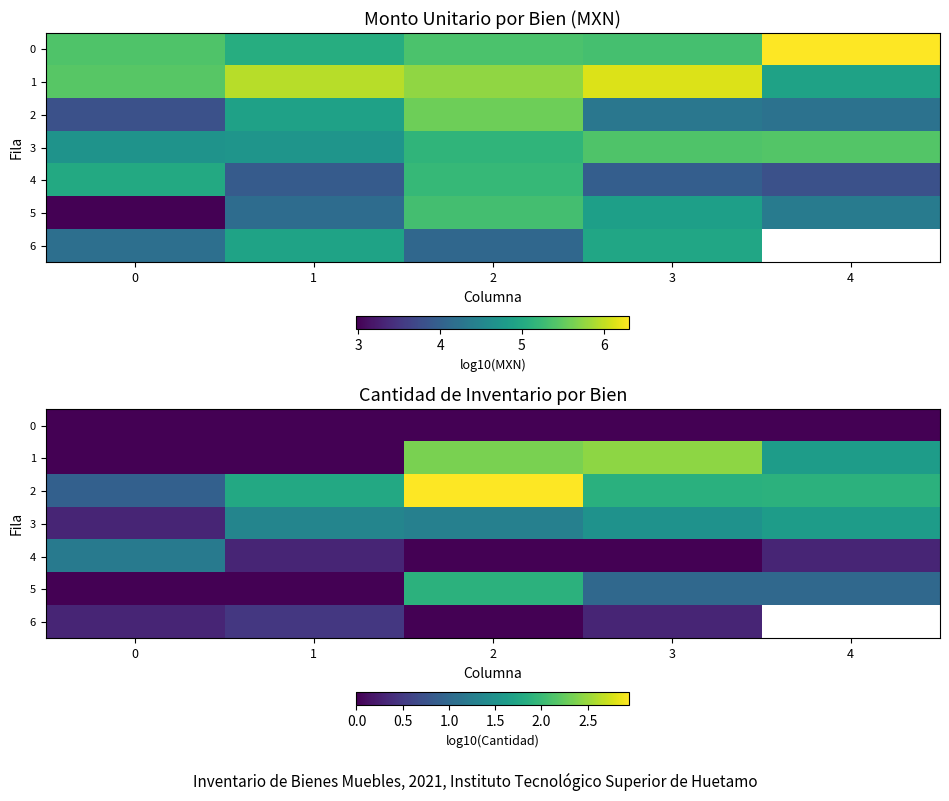

Where is 4 nearest to the value 0?

2